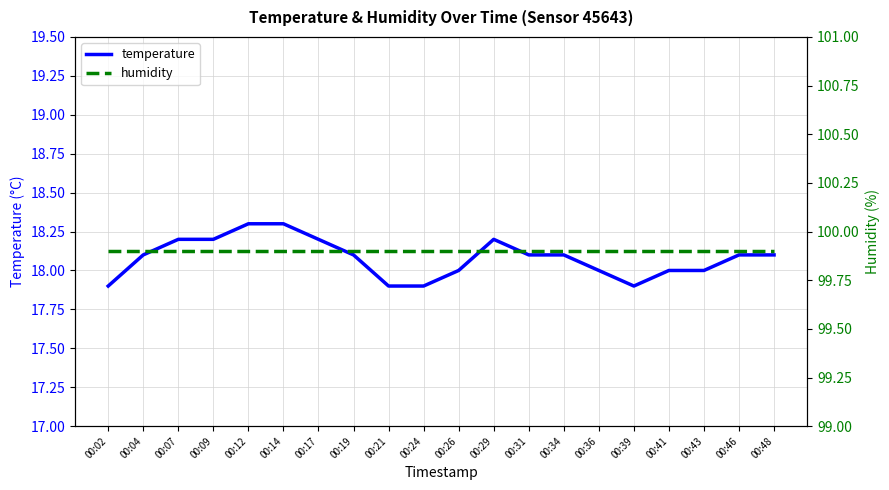

What are all the series names shown in the legend?

temperature, humidity